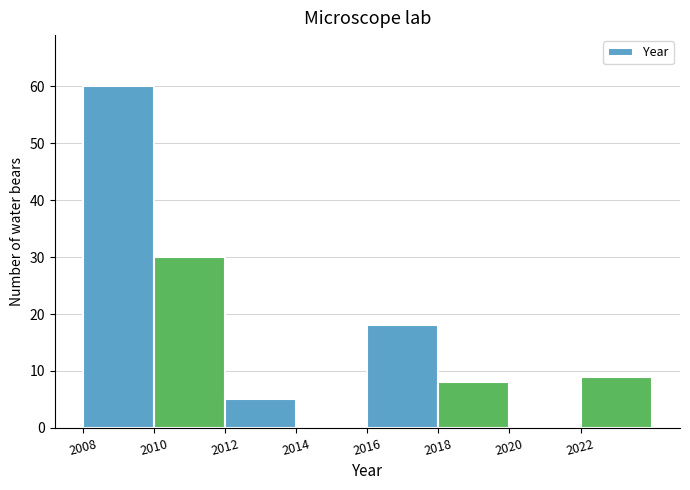

What is the height of the bar covering 2016 to 2018 on the x-axis? The values are not printed on the chart, so give them approximately, as read against the axis.

18